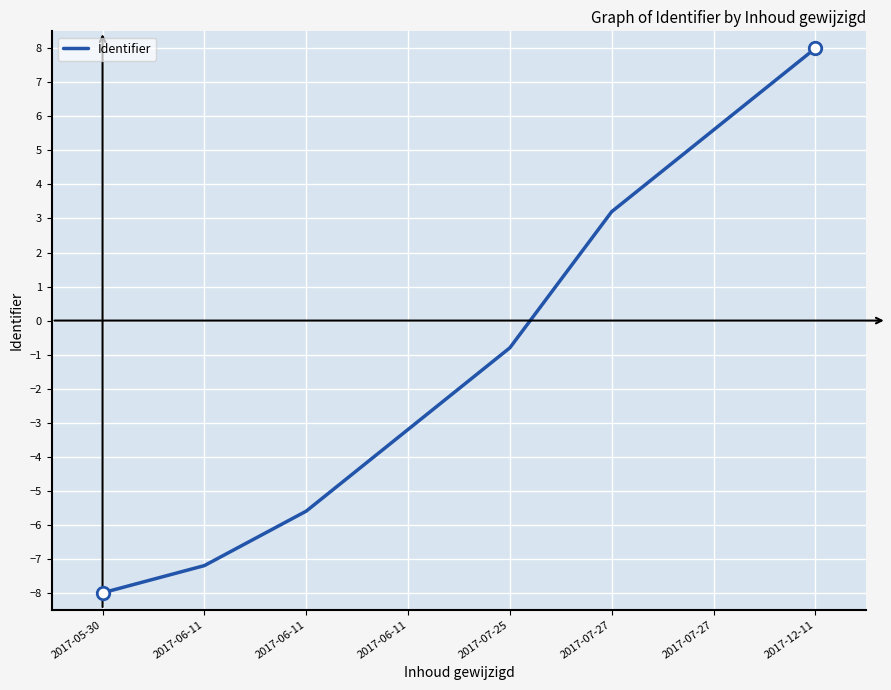

What is the label of the 6th point from the right?

2017-06-11